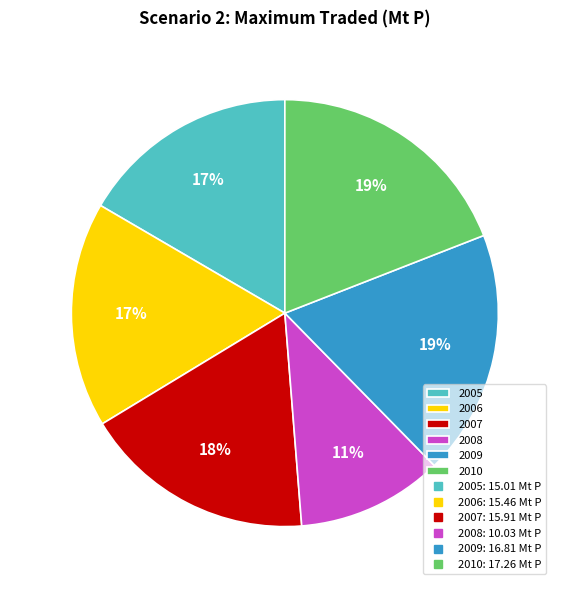

Count the number of slices in the pie.

6